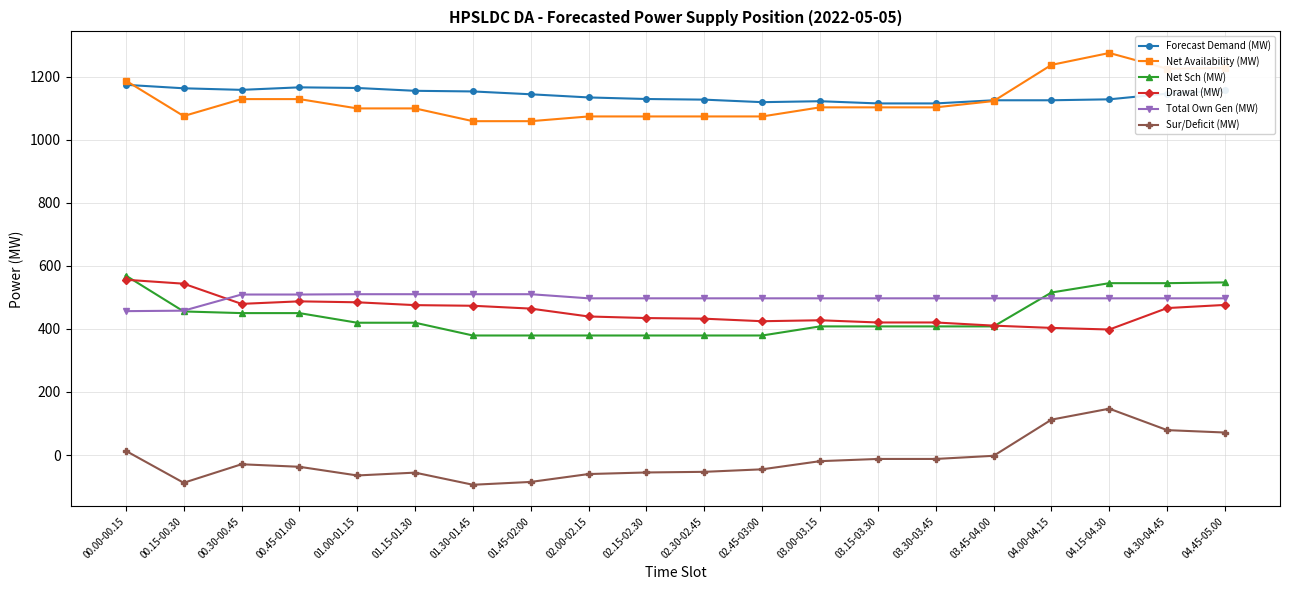

What is the approximate value of Total Own Gen (MW) at 04.45-05.00?

496.9